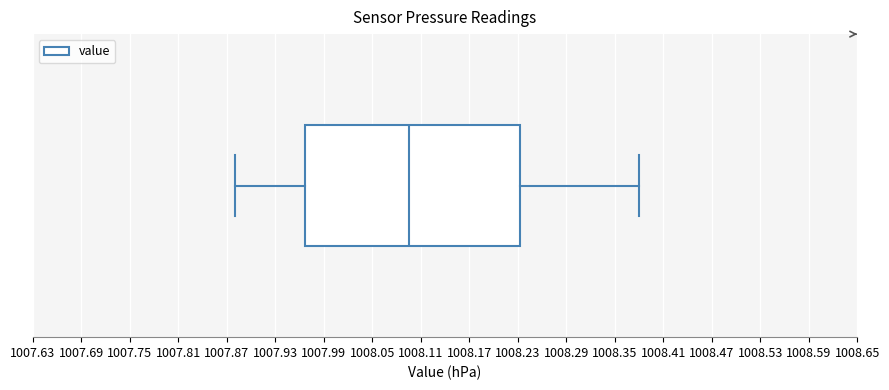

Transcribe this box plot: give where the median line is, the range the box spans, and where the two whiskers end, as read against the x-axis. The values are not printed on the chart, so give them approximately, as read against the axis.

median 1008.10, box 1007.97 to 1008.23, whiskers 1007.88 to 1008.38